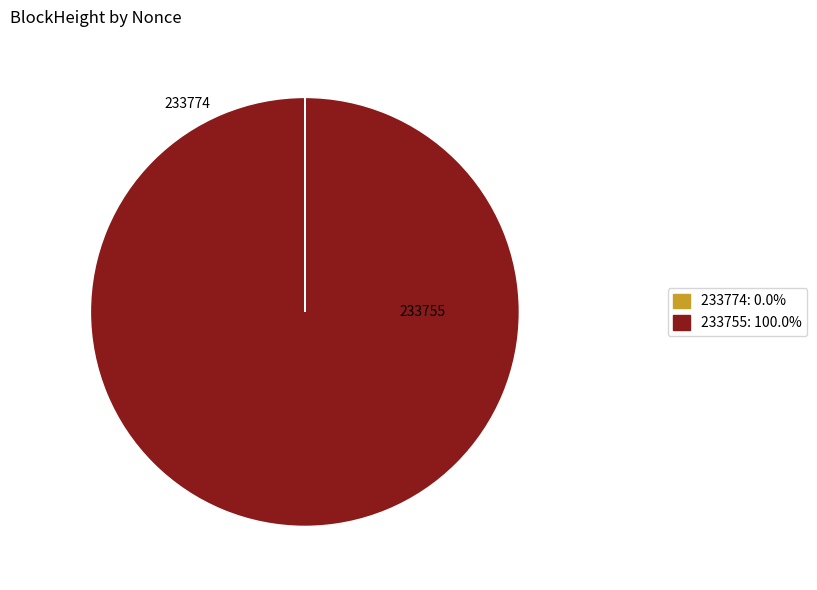

Between 233774 and 233755, which is larger?

233755